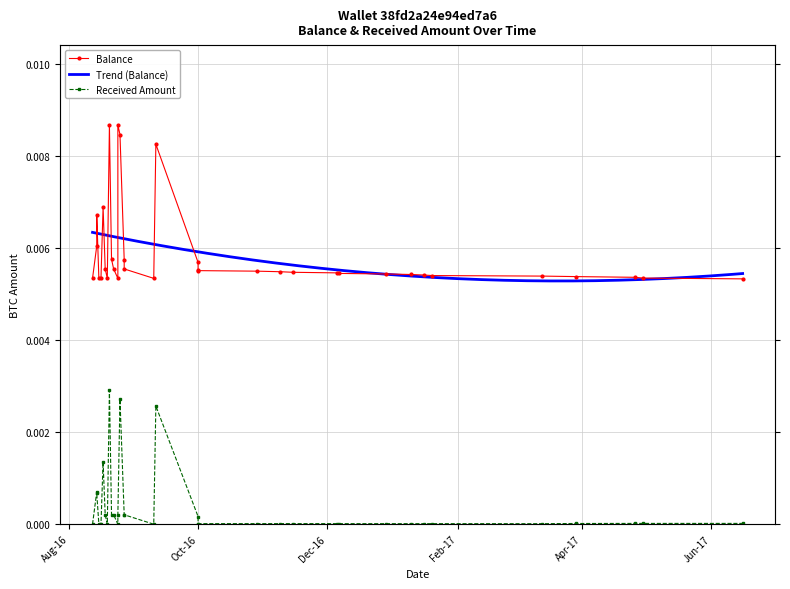

True or false: Received Amount and Balance intersect in this chart.

False